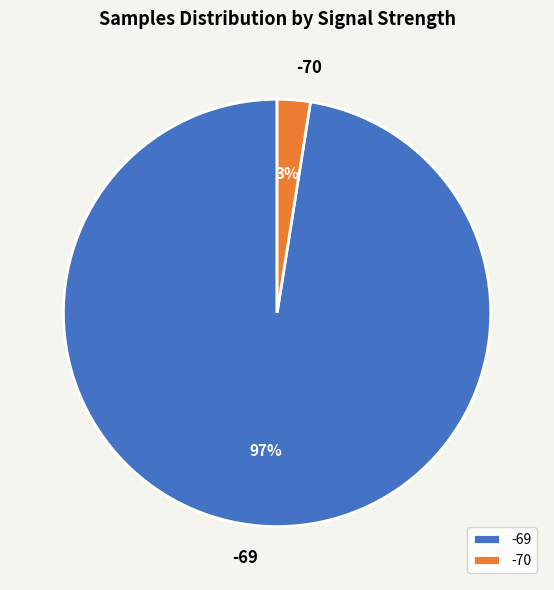

True or false: -69 accounts for 90% of the total.

False